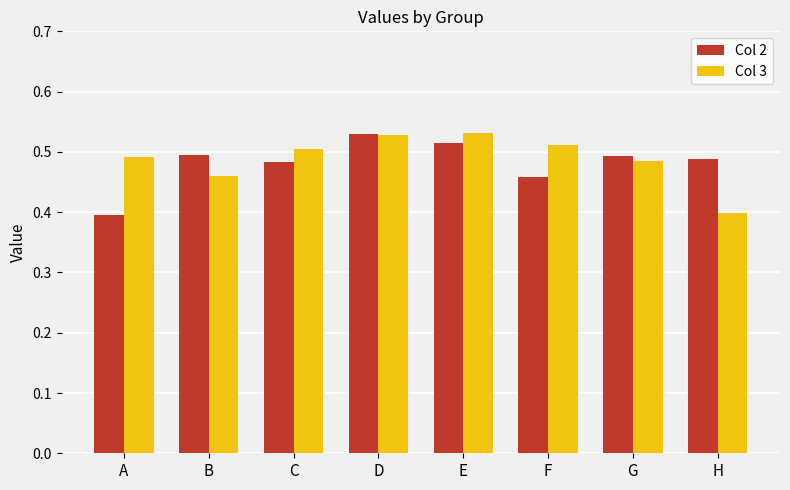

The Col 3 series shows 0.5 at G. True or false?

True